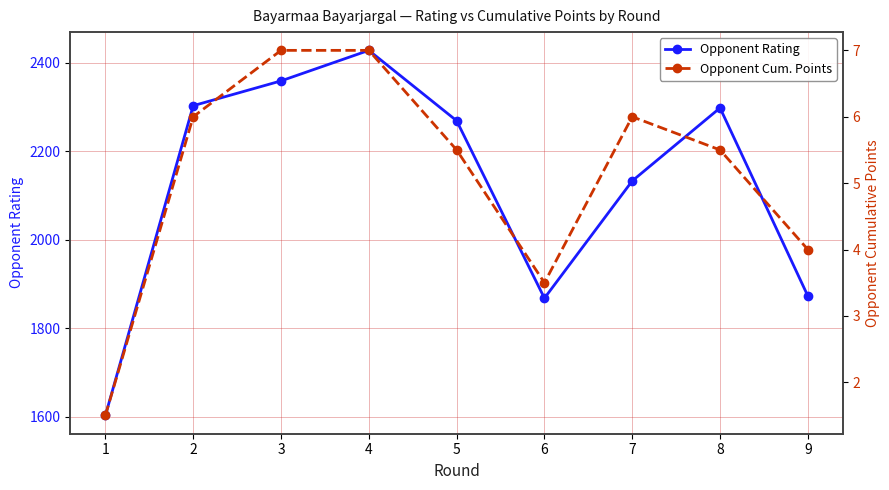

How many lines are shown in the chart?

2